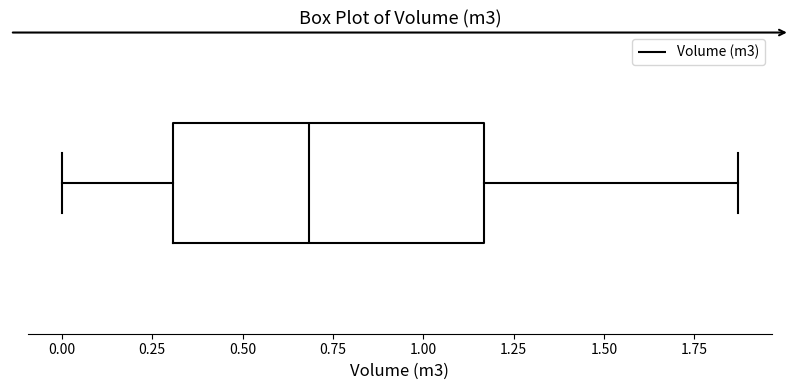

Read this box plot against the x-axis: the position of the median line, the range covered by the box, and the ends of both whiskers. The values are not printed on the chart, so give them approximately, as read against the axis.

median 0.70, box 0.30 to 1.15, whiskers 0.00 to 1.85